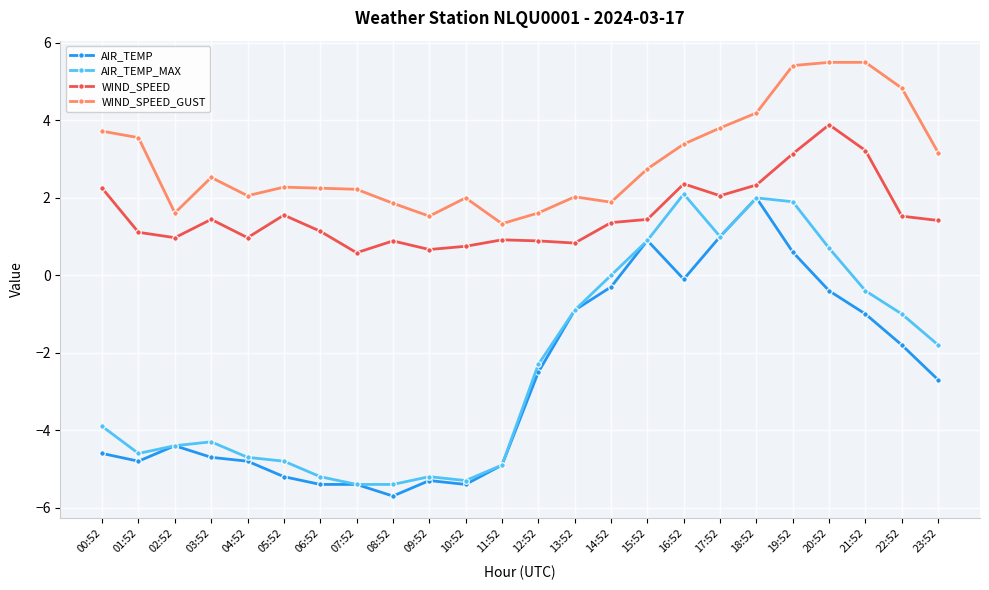

What is the greatest value displayed?

5.5